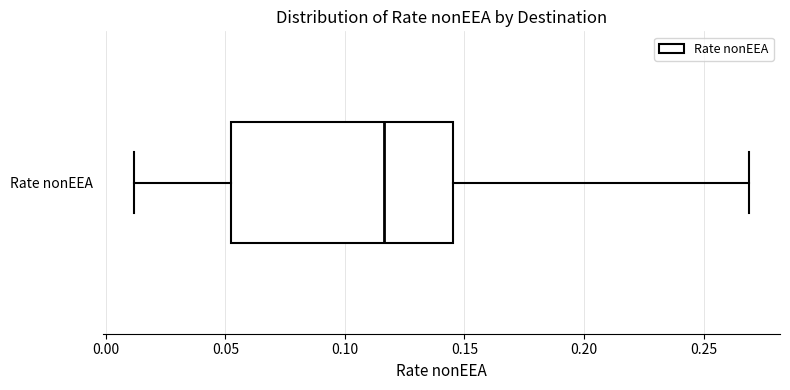

Where does the right whisker of the box for Rate nonEEA end on the x-axis? The values are not printed on the chart, so give them approximately, as read against the axis.

0.270